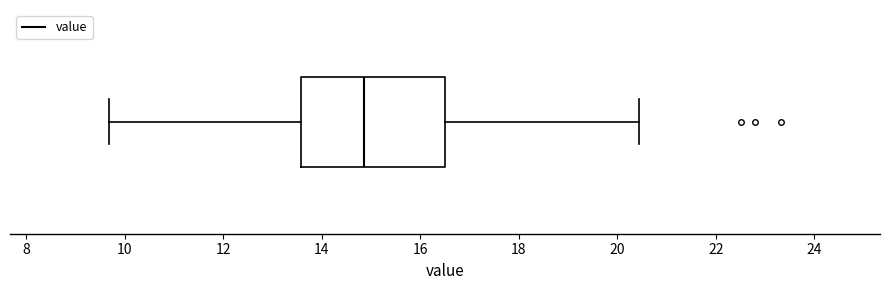

Read this box plot against the x-axis: the position of the median line, the range covered by the box, and the ends of both whiskers. The values are not printed on the chart, so give them approximately, as read against the axis.

median 14.8, box 13.6 to 16.6, whiskers 9.6 to 20.4